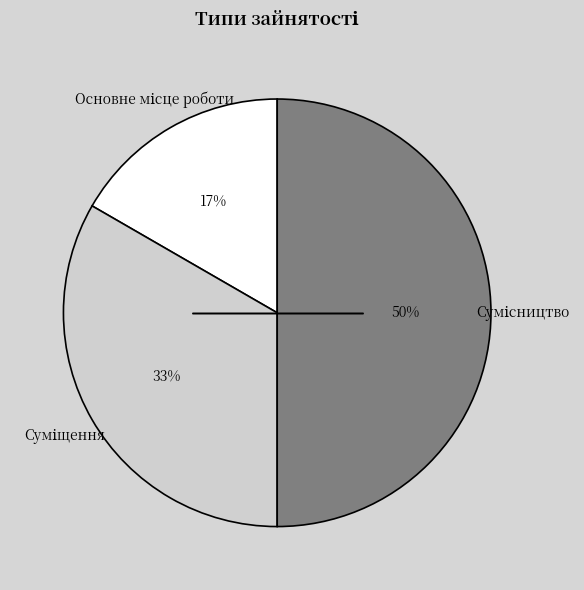

To the nearest percent, what is the difference between the largest and smallest slice percentages?

33%